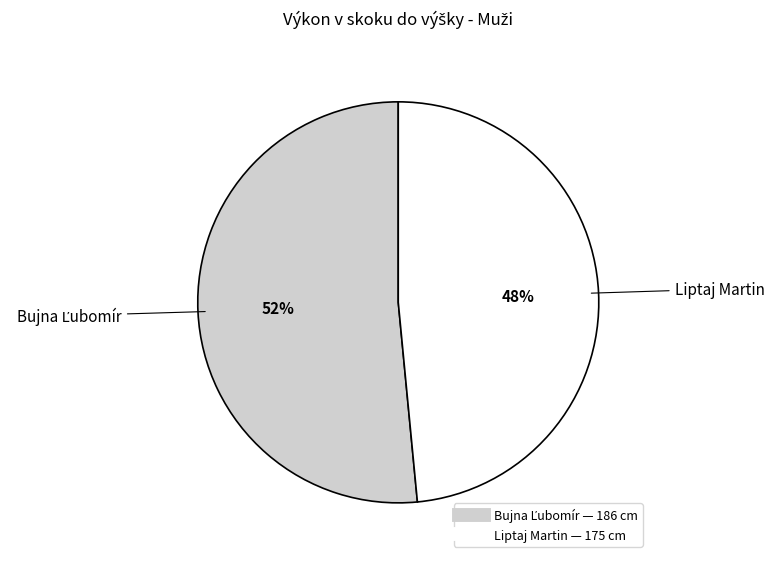

Is there a majority slice in this chart?

Yes